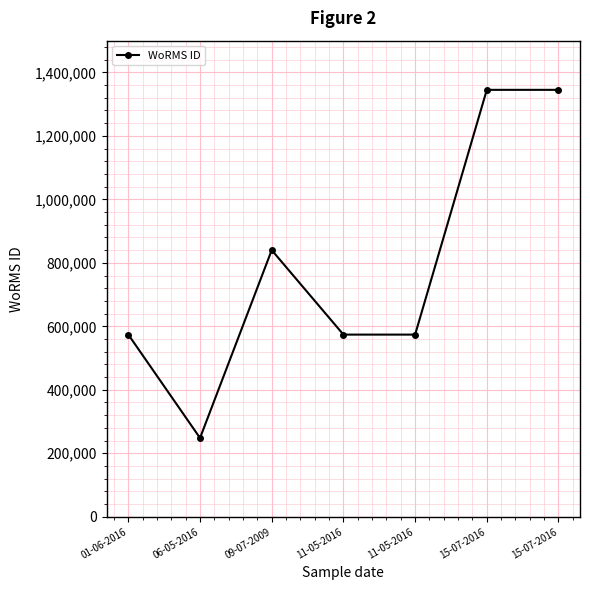

How many lines are shown in the chart?

1